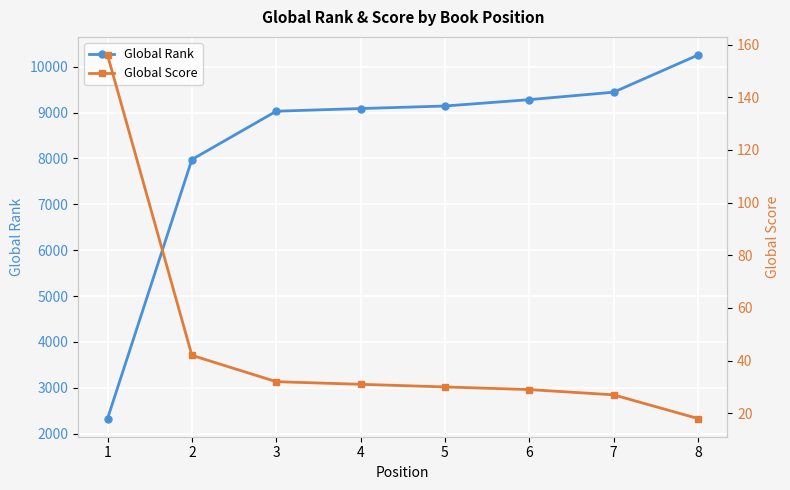

At which category does the chart reach its minimum across all series?

8